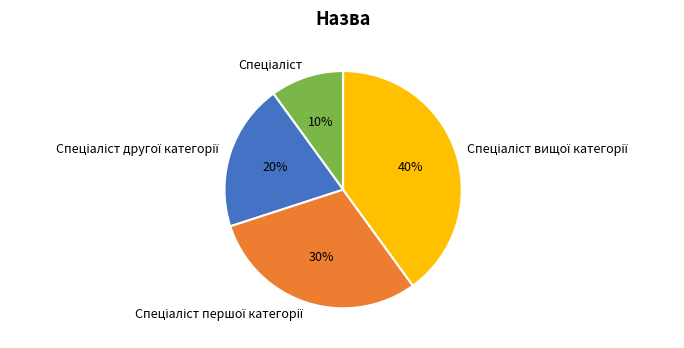

Does any single category account for the majority?

No